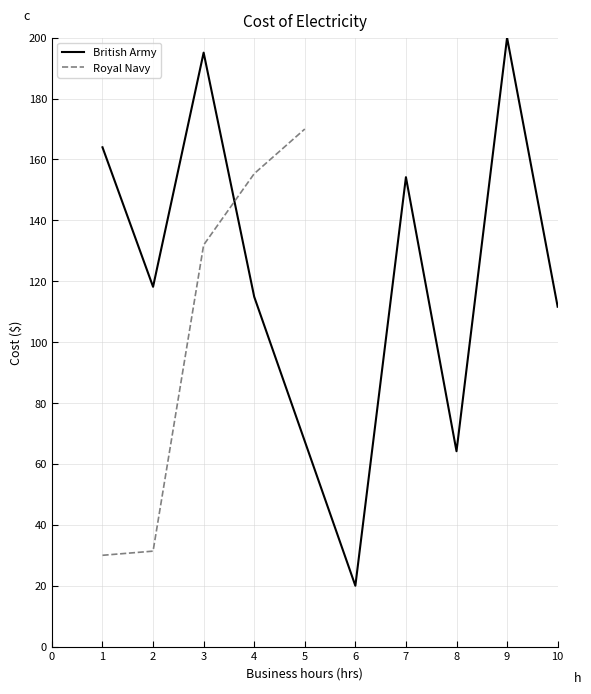

The value at 2 is 31.4. True or false?

True